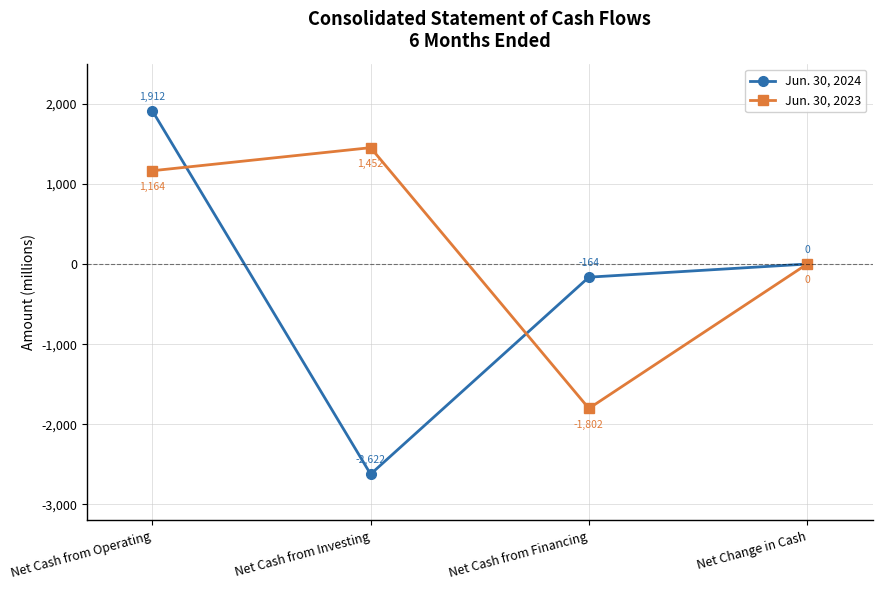

Which series has the widest spread of values?

Jun. 30, 2024